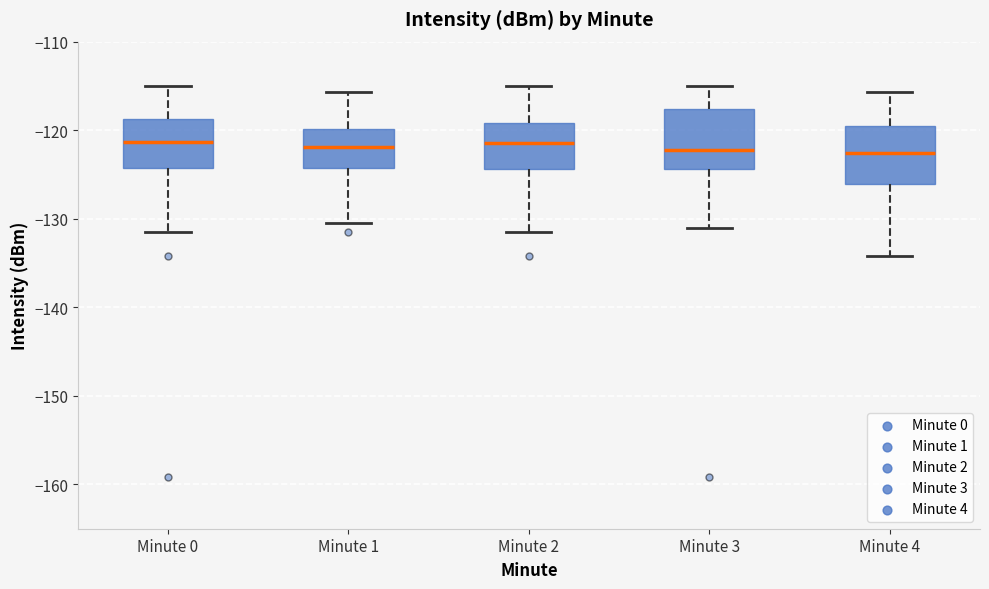

Where does the median line of the box for Minute 3 sit on the y-axis? The values are not printed on the chart, so give them approximately, as read against the axis.

-122